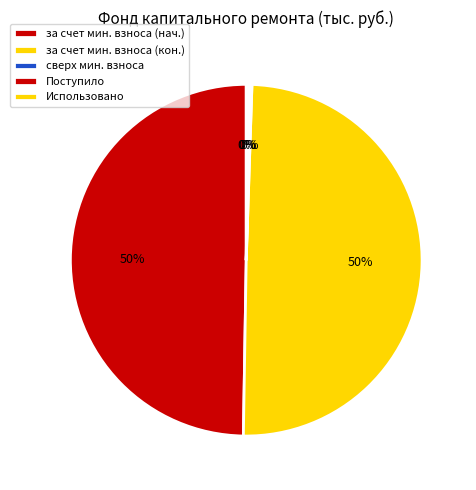

Count the number of slices in the pie.

3